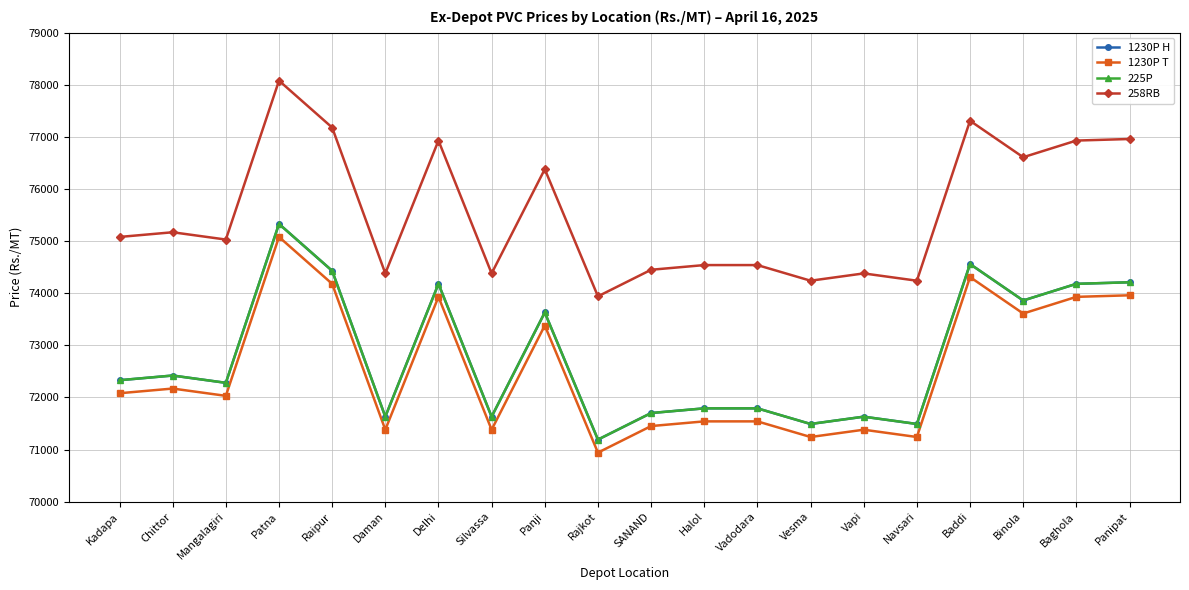

Is this an area chart (filled region under the line)?

No